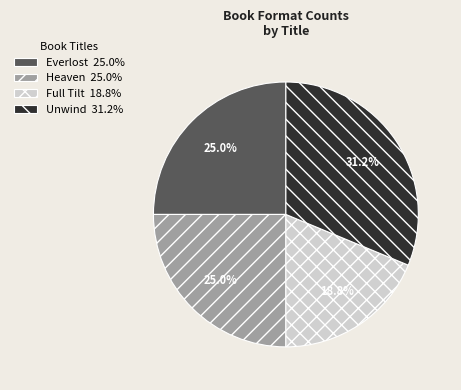

What is the ratio of the value at Unwind to the value at Full Tilt?

1.7